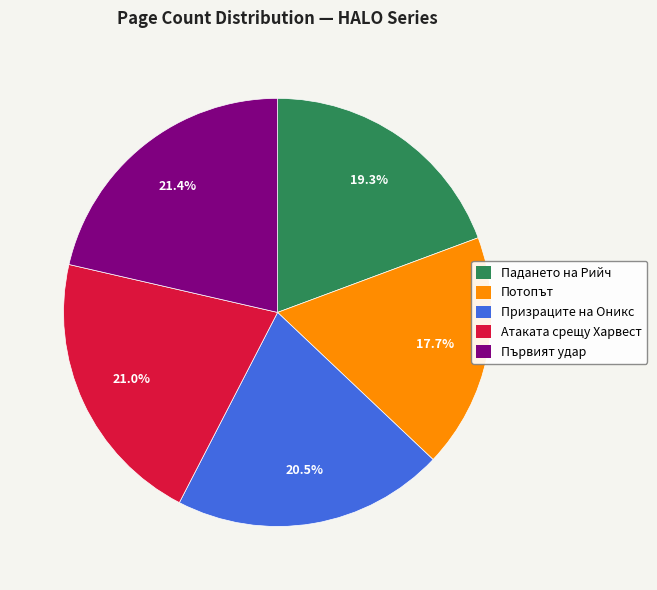

Which category has the smallest portion of the pie?

Потопът